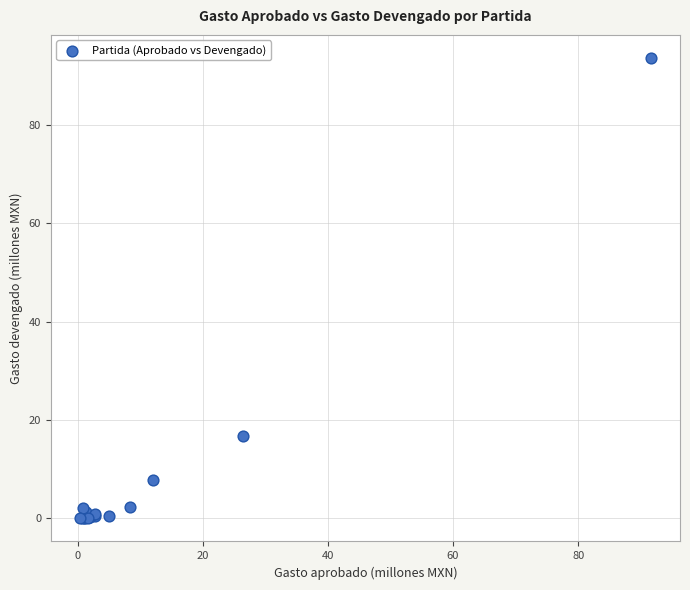

What Y value in the scatter plot is closest to 46?

16.8